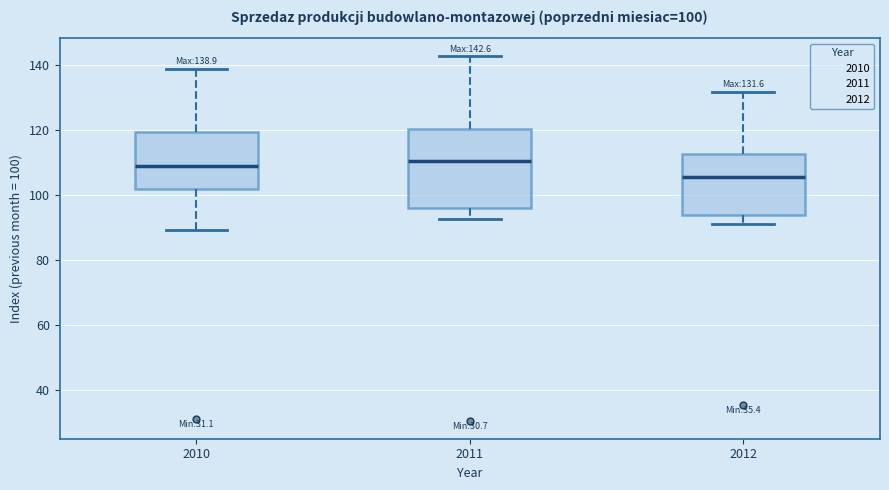

Which box is the tallest, from its lower edge to its upper edge?

2011